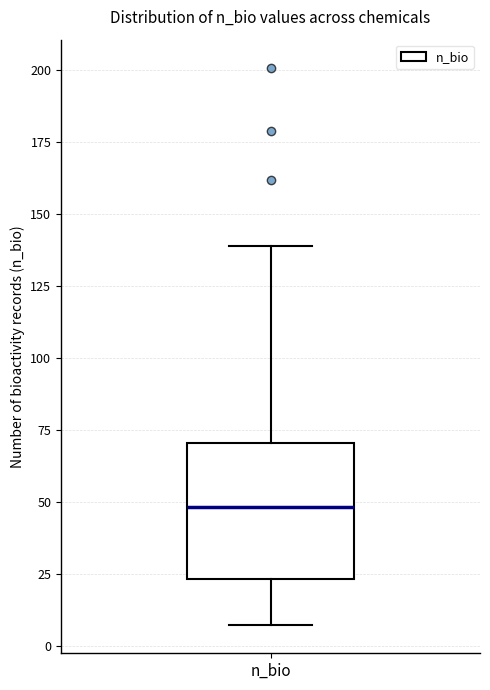

Transcribe this box plot: give where the median line is, the range the box spans, and where the two whiskers end, as read against the y-axis. The values are not printed on the chart, so give them approximately, as read against the axis.

median 50, box 25 to 70, whiskers 5 to 140